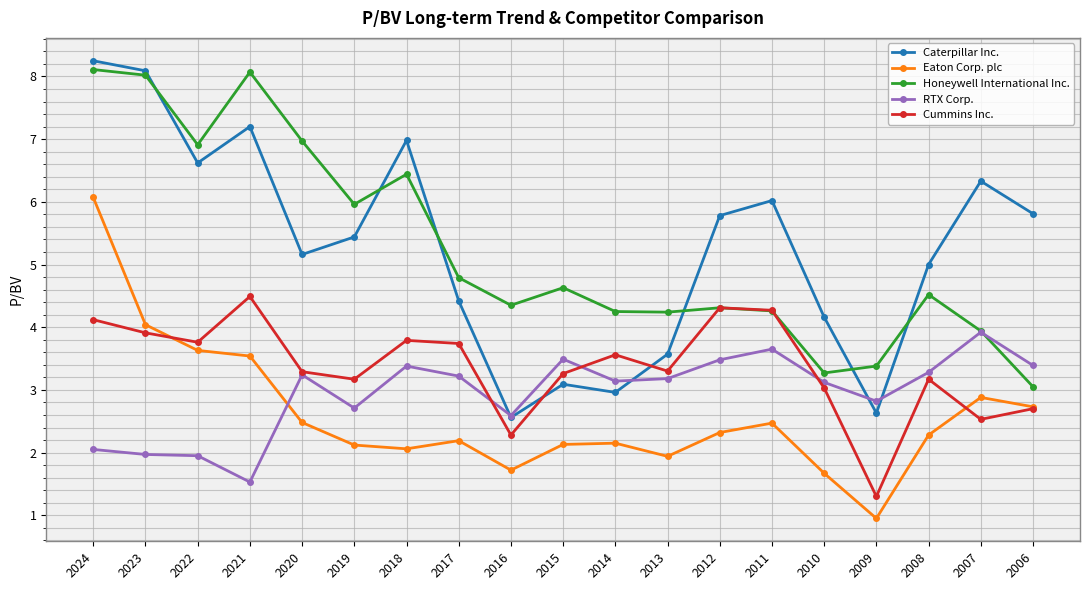

Which label corresponds to the smallest value in the chart?

2009